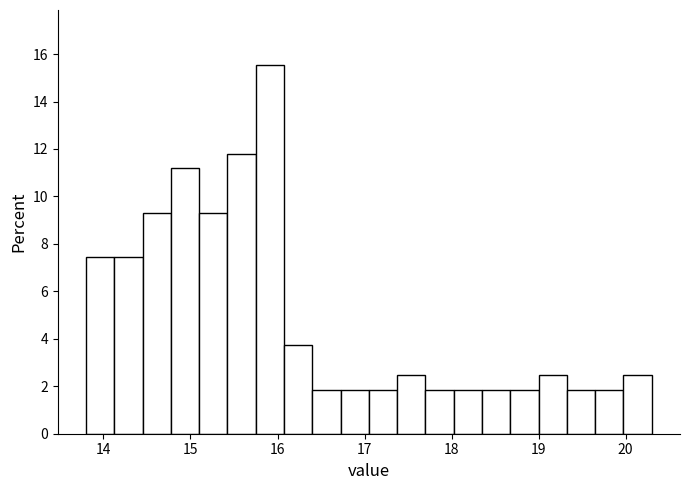

Around what value on the x-axis is the tallest bar? Give the approximate position of its centre, as read against the axis.

15.9